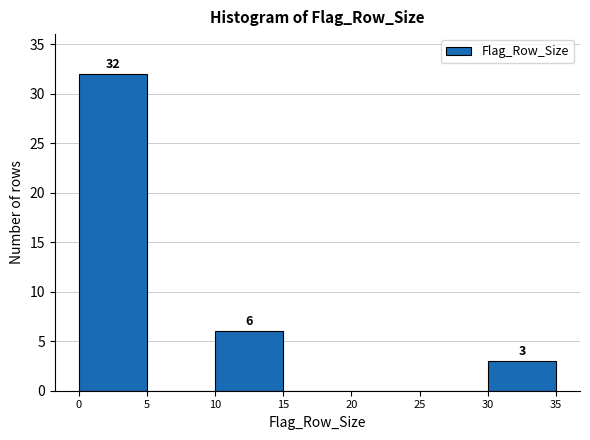

Over which range of the x-axis is the bar tallest?

0 to 5